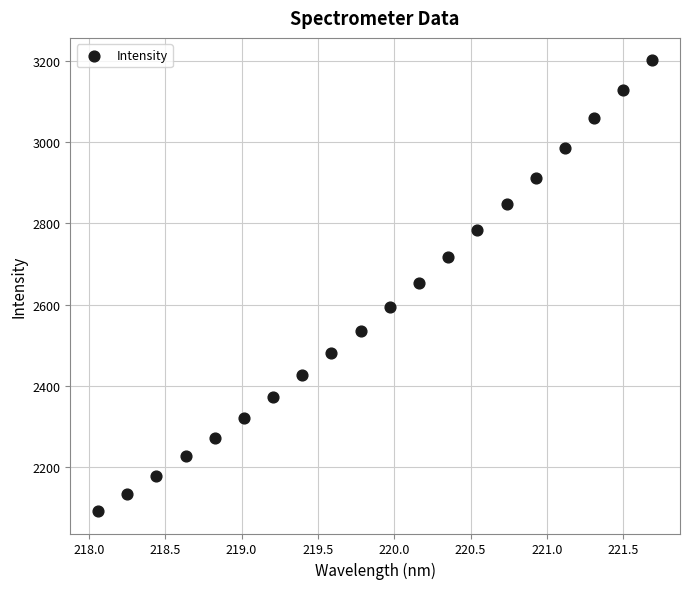

What is the range of X values (max minus min)?

3.6